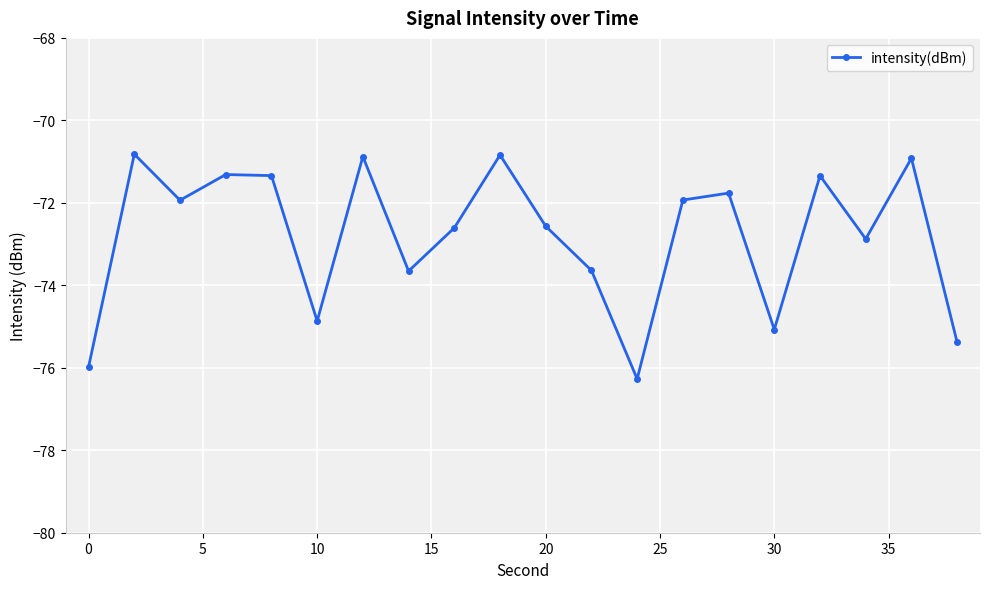

How many interior local peaks (higher than both neighbors) does the data have?

7